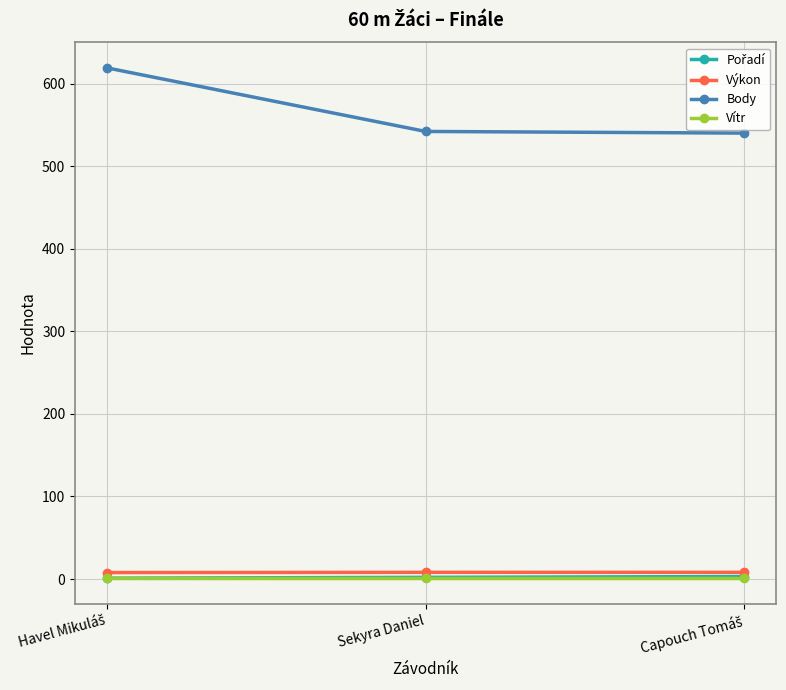

What is the greatest value displayed?

619.0